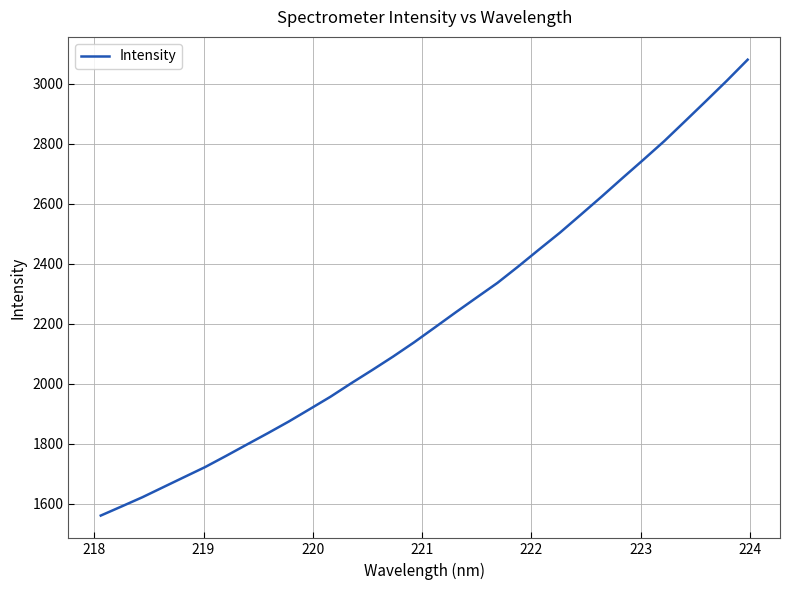

What is the greatest value displayed?

3080.5